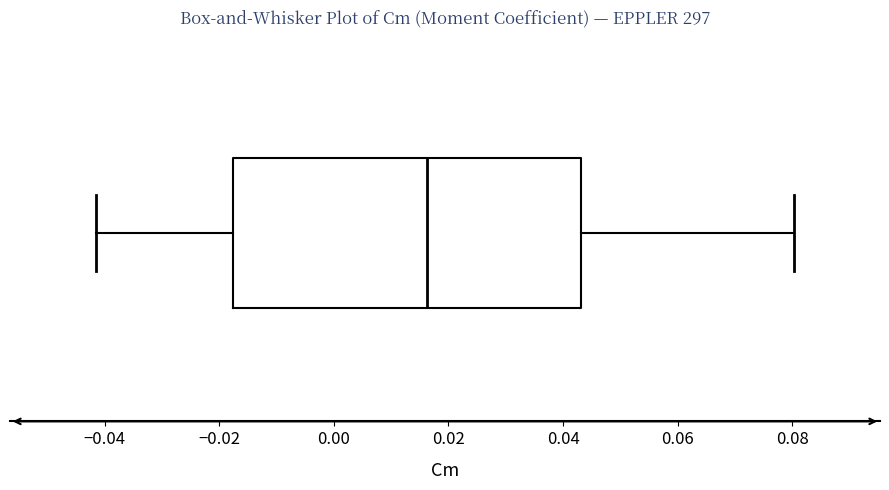

Read this box plot against the x-axis: the position of the median line, the range covered by the box, and the ends of both whiskers. The values are not printed on the chart, so give them approximately, as read against the axis.

median 0.016, box -0.018 to 0.044, whiskers -0.042 to 0.080